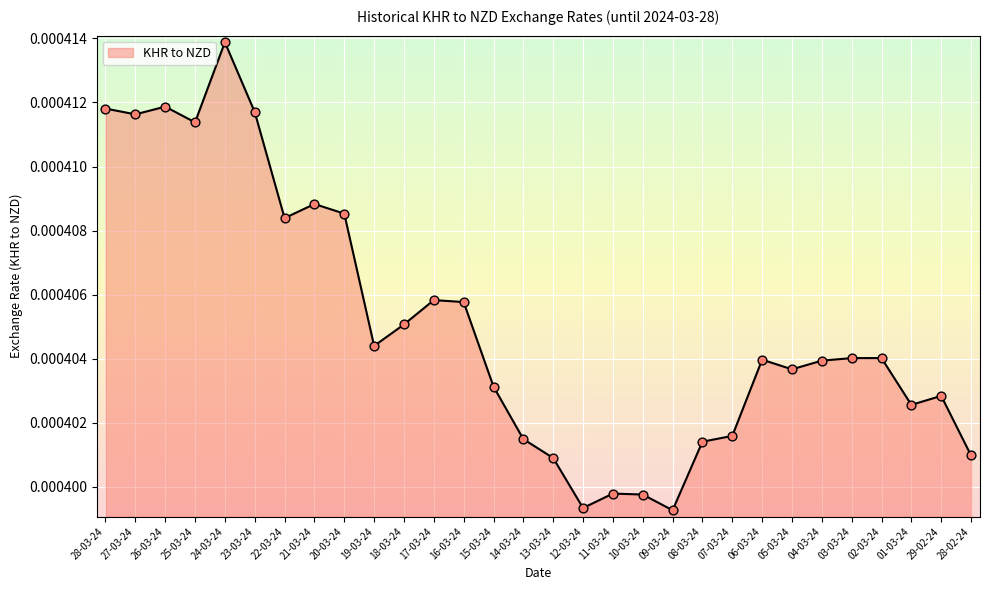

Which has a higher value, 04-03-24 or 09-03-24?

04-03-24